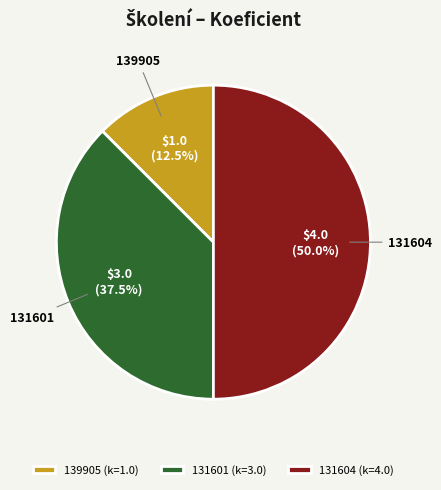

Which slice is the smallest?

139905